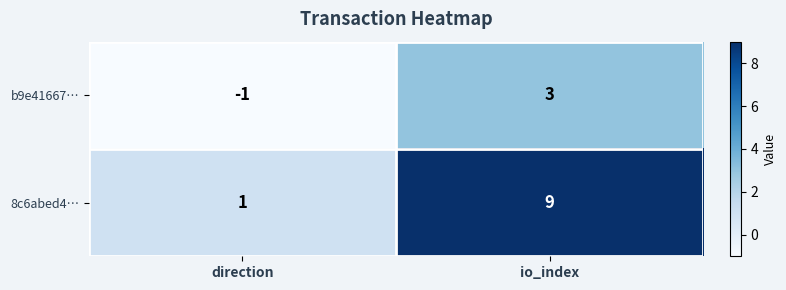

Which label corresponds to the largest value in the chart?

io_index